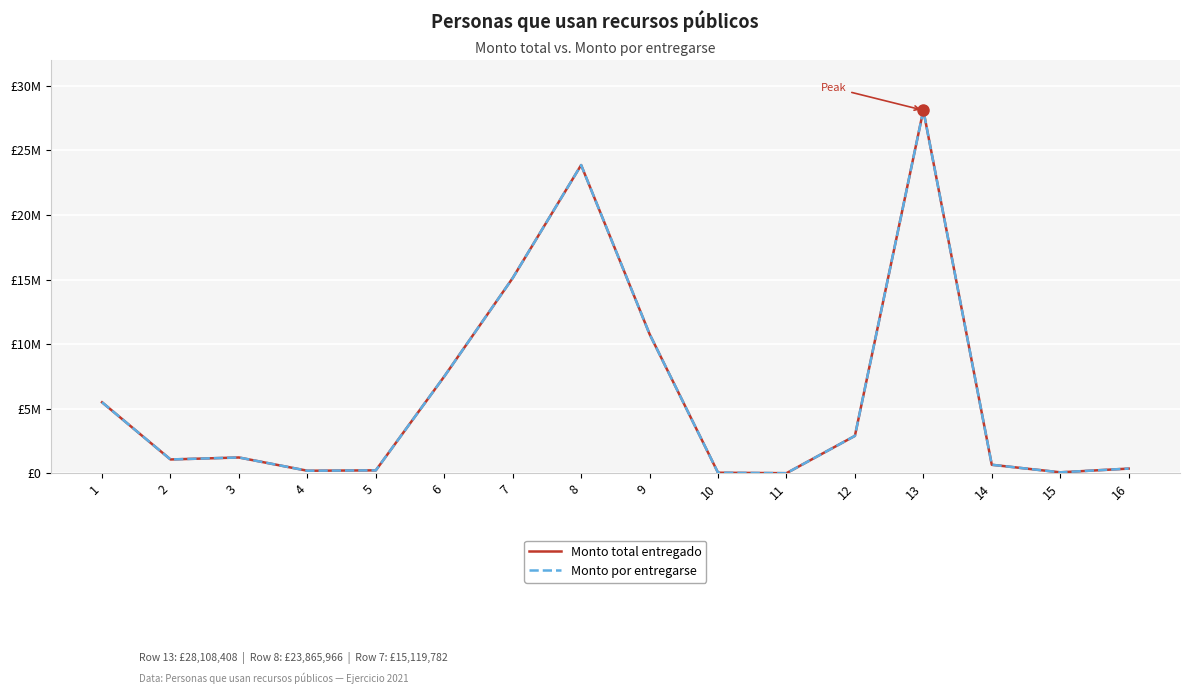

Rank the categories by Monto por entregarse value from highest to lowest.

13, 8, 7, 9, 6, 1, 12, 3, 2, 14, 16, 5, 4, 15, 10, 11